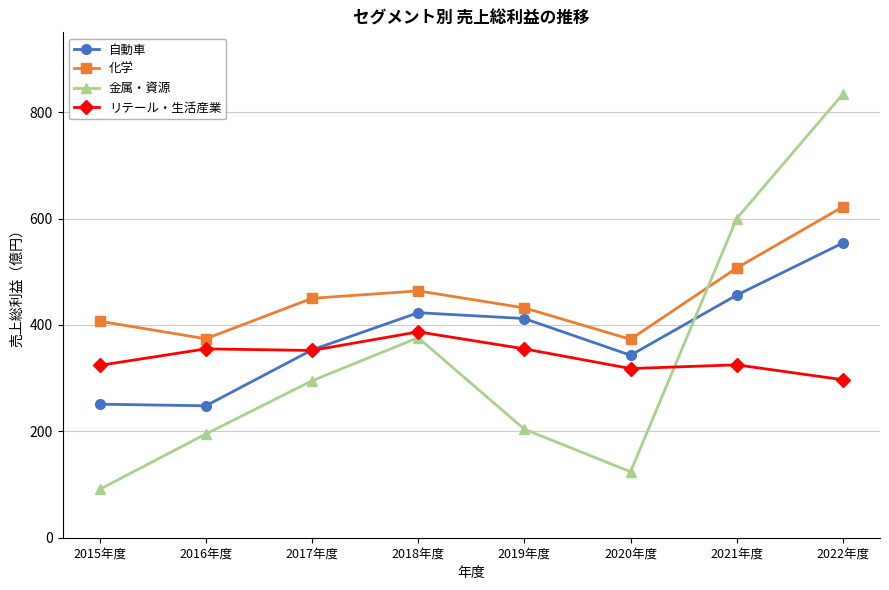

What is the approximate value of 自動車 at 2020年度, to the nearest 10?

340